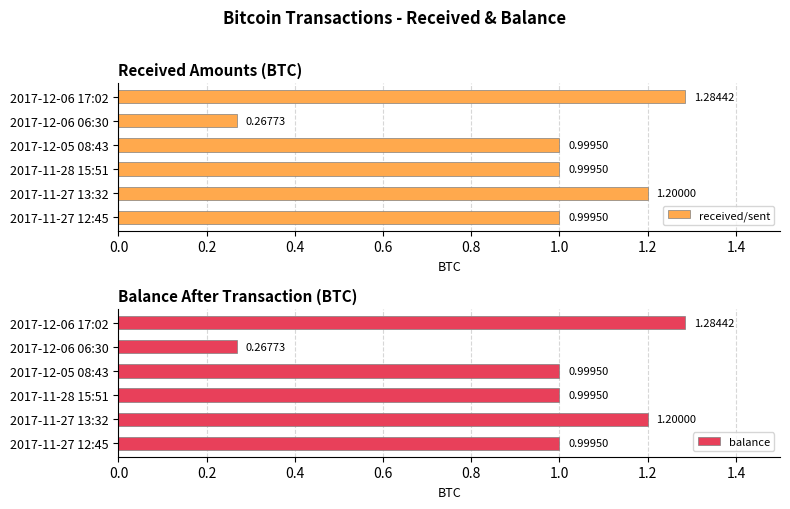

Reading left to right, transcribe all the data shown in this chart.

received/sent: 1.3	0.3	1.0	1.0	1.2	1.0
balance: 1.3	0.3	1.0	1.0	1.2	1.0